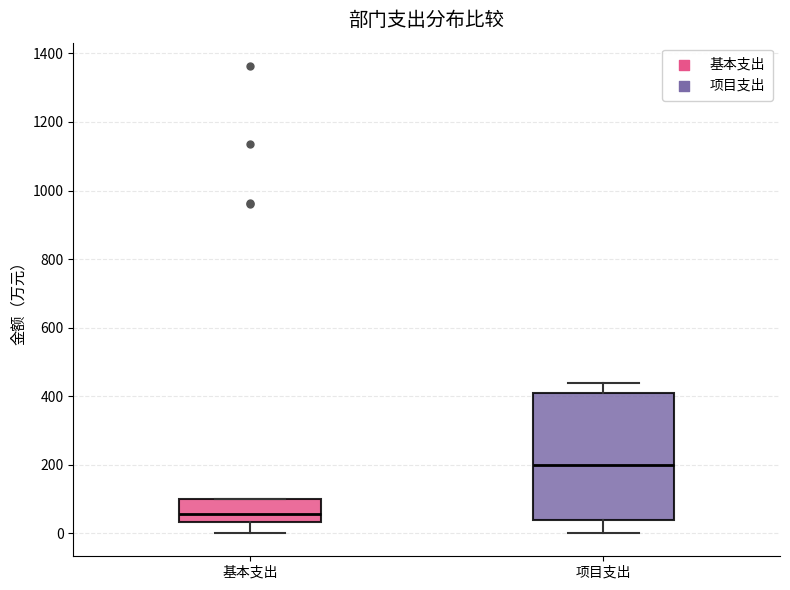

Which box's median line is the highest?

项目支出